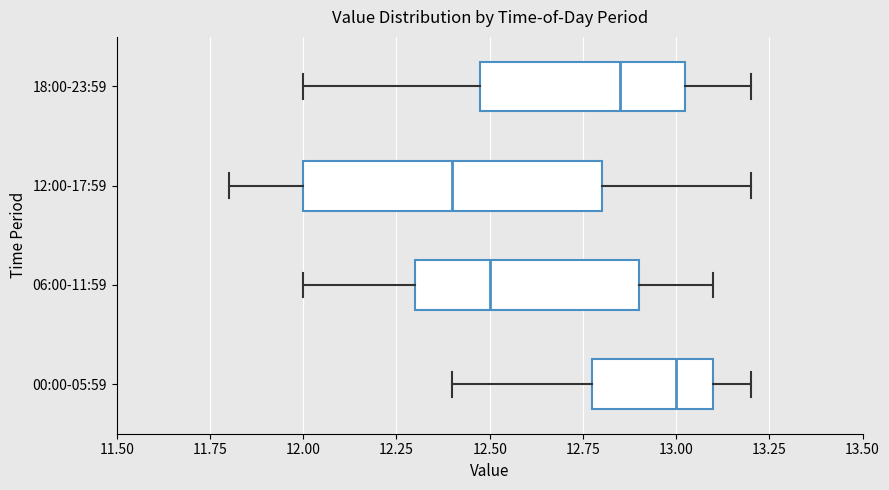

Where does the left whisker of the box for 12:00-17:59 end on the x-axis? The values are not printed on the chart, so give them approximately, as read against the axis.

11.80